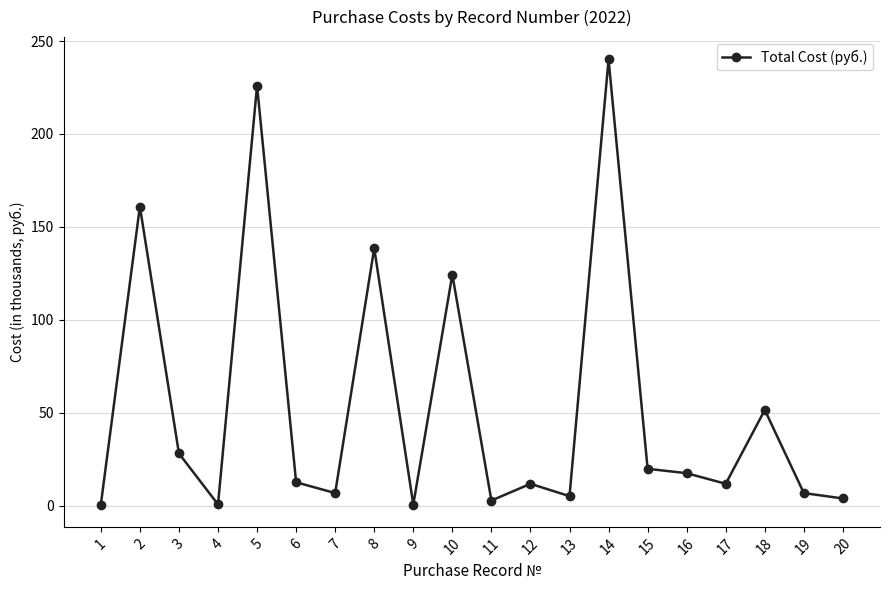

How many points are lower than both their immediate neighbors (excluding endpoints)?

6